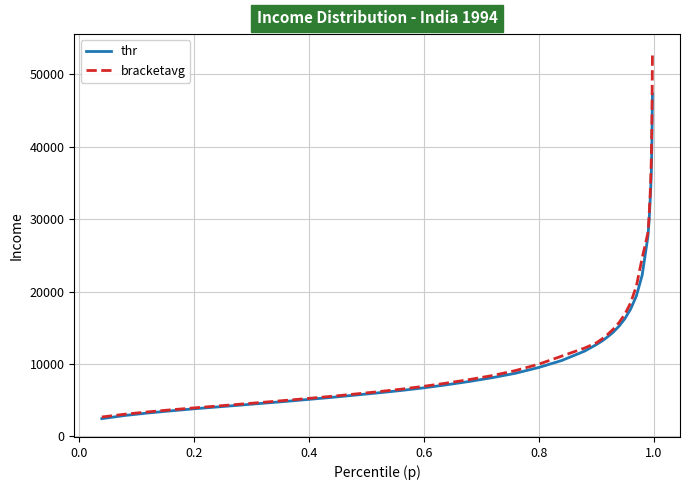

Which series has the largest range (max minus min)?

bracketavg